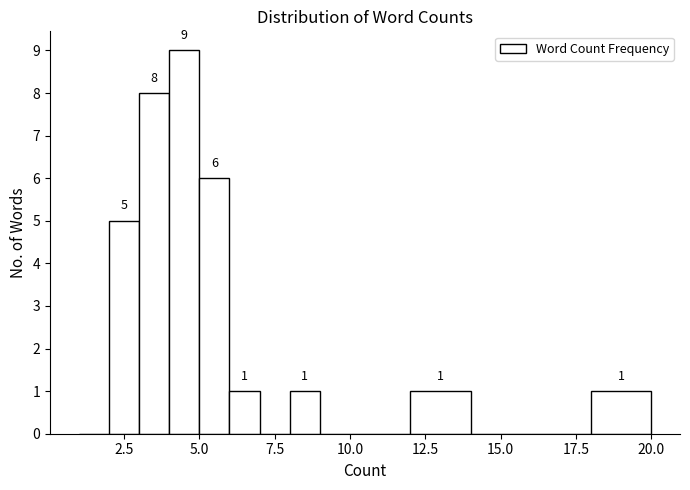

Around what value on the x-axis is the tallest bar? Give the approximate position of its centre, as read against the axis.

4.5